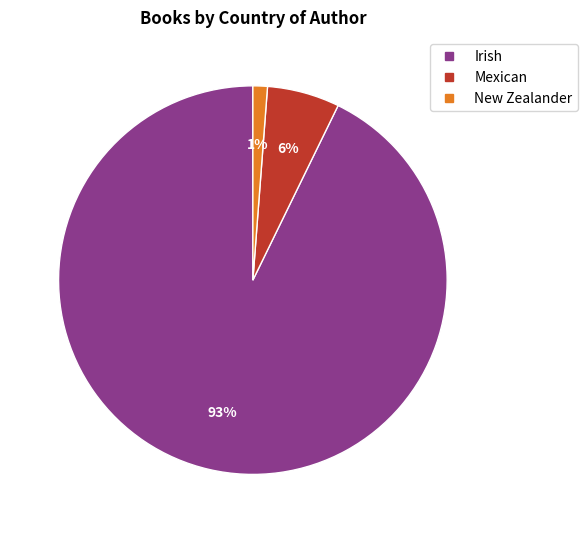

What percentage is the Irish slice, to the nearest percent?

93%